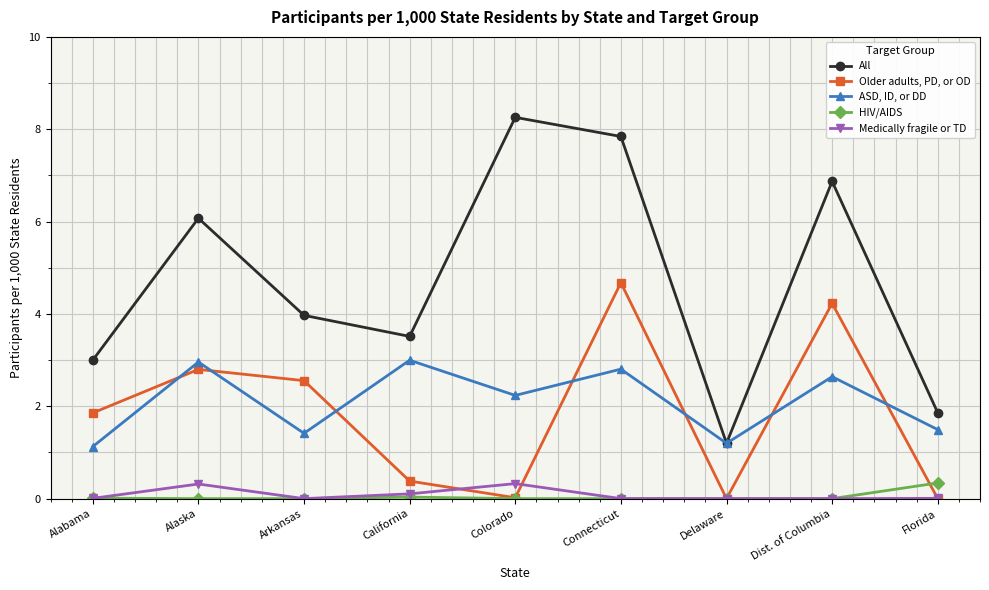

Between Arkansas and Delaware, which series saw the biggest shift?

All